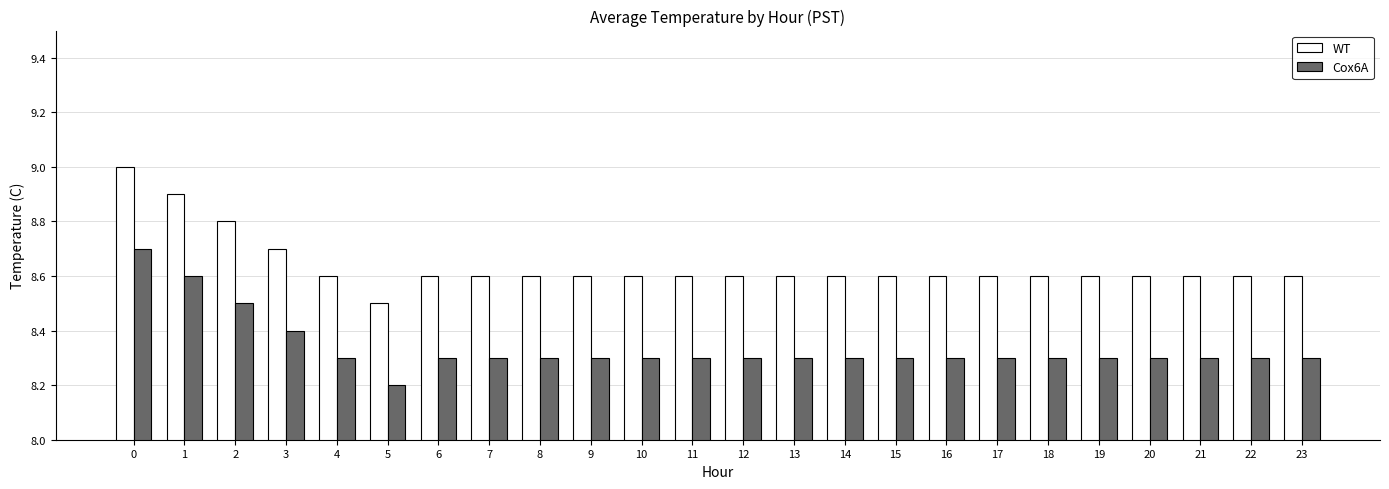

List the series in order of their overall mean, lowest first.

Cox6A, WT